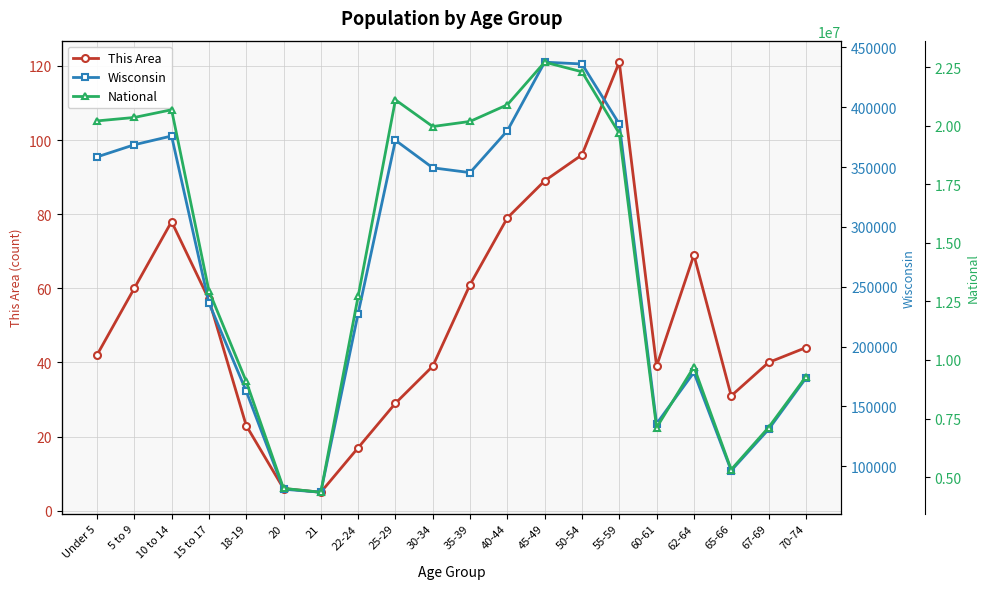

Between 40-44 and 67-69, which is larger?

40-44